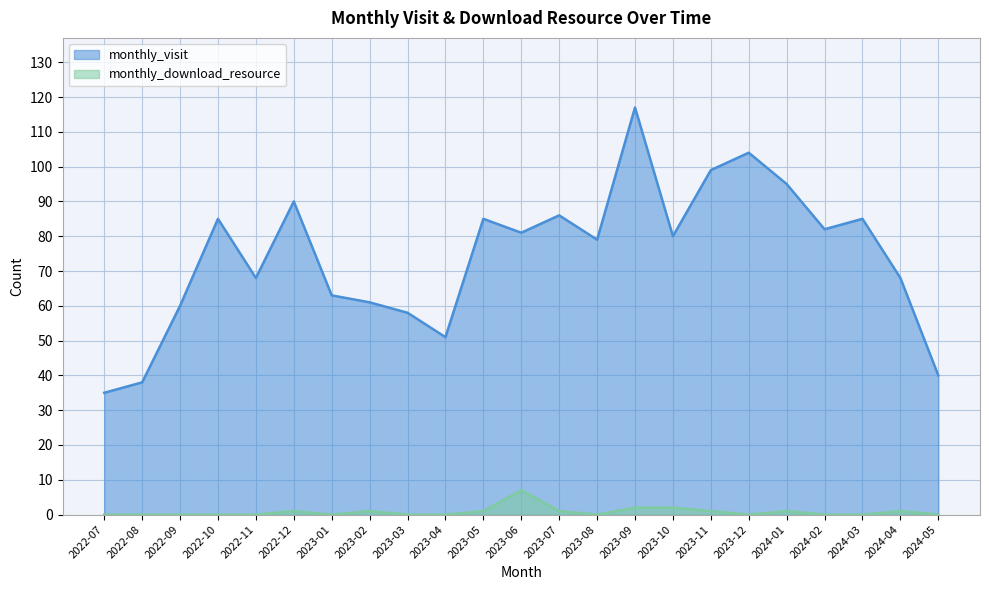

Which series has the widest spread of values?

monthly_visit